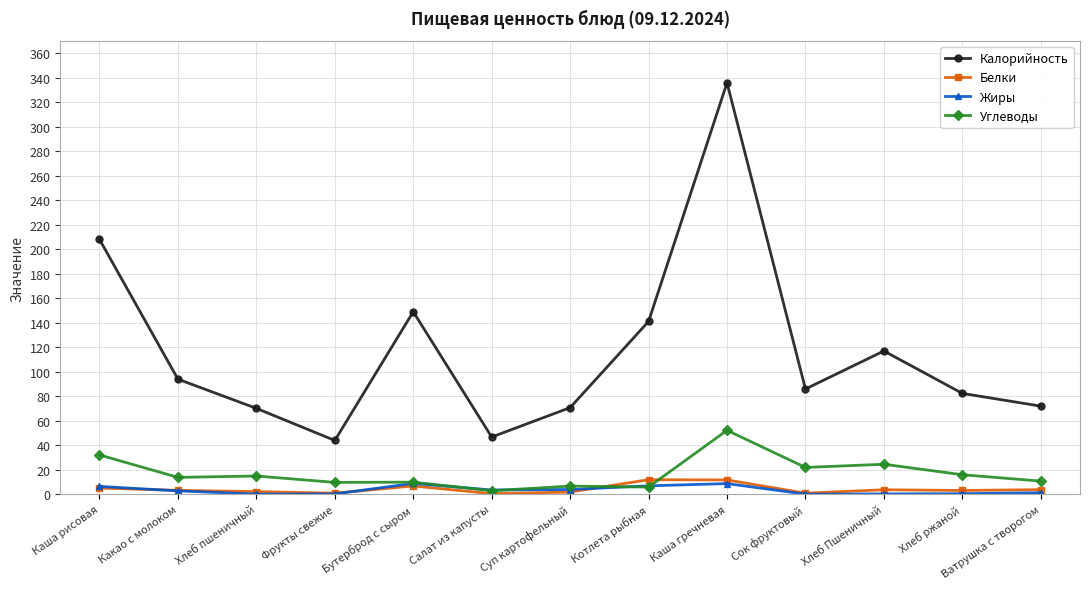

True or false: Белки and Калорийность intersect in this chart.

False